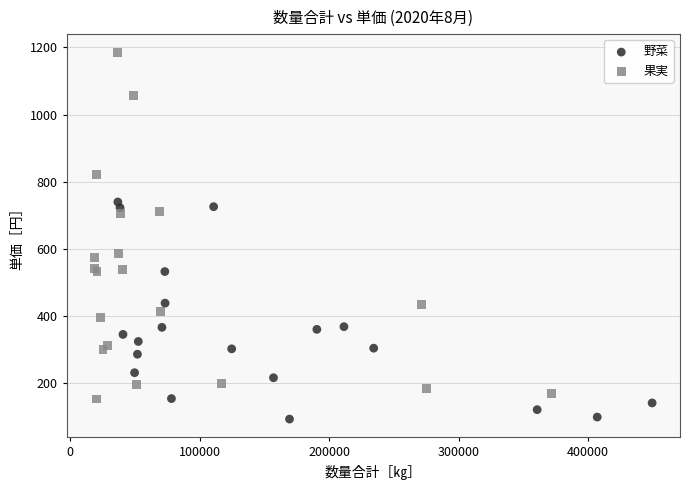

Which series contains the highest Y value?

果実